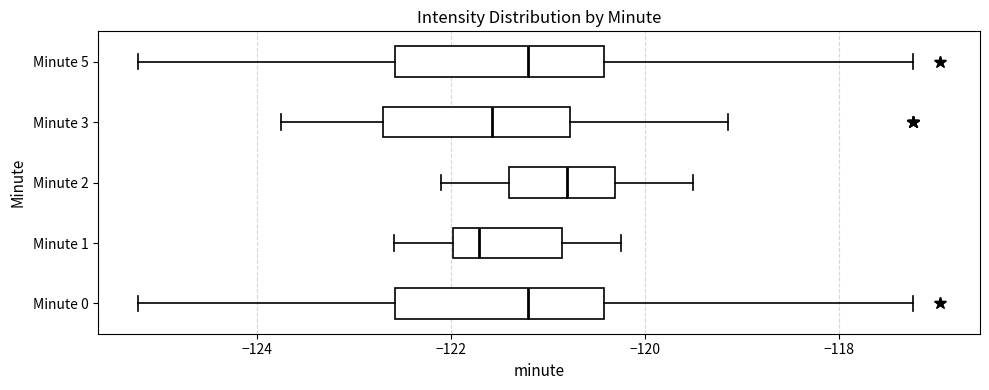

Reading bottom to top, transcribe this box plot: for each box, give where its median line is, the range the box spans, and where its two whiskers end, as read against the x-axis. The values are not printed on the chart, so give them approximately, as read against the axis.

Minute 0: median -121.2, box -122.6 to -120.4, whiskers -125.2 to -117.2
Minute 1: median -121.8, box -122.0 to -120.8, whiskers -122.6 to -120.2
Minute 2: median -120.8, box -121.4 to -120.2, whiskers -122.0 to -119.4
Minute 3: median -121.6, box -122.8 to -120.8, whiskers -123.8 to -119.2
Minute 5: median -121.2, box -122.6 to -120.4, whiskers -125.2 to -117.2